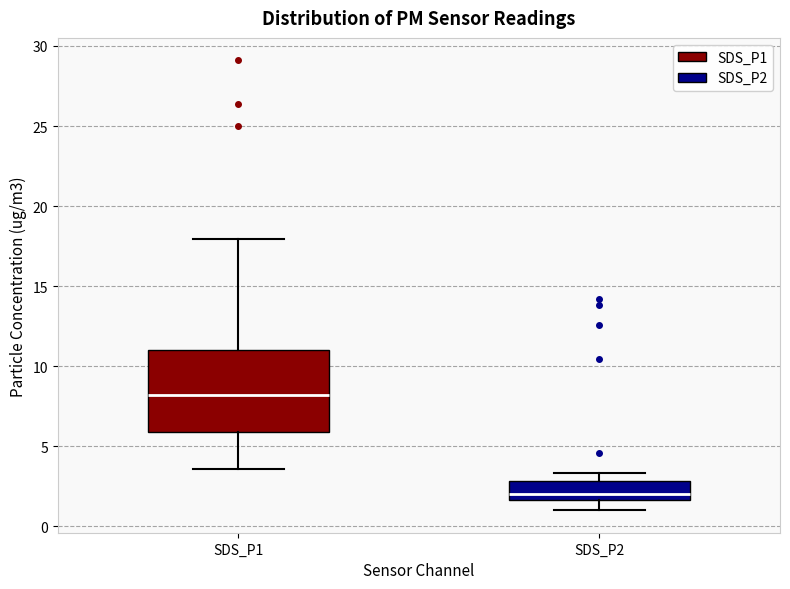

Where does the median line of the box for SDS_P2 sit on the y-axis? The values are not printed on the chart, so give them approximately, as read against the axis.

2.0